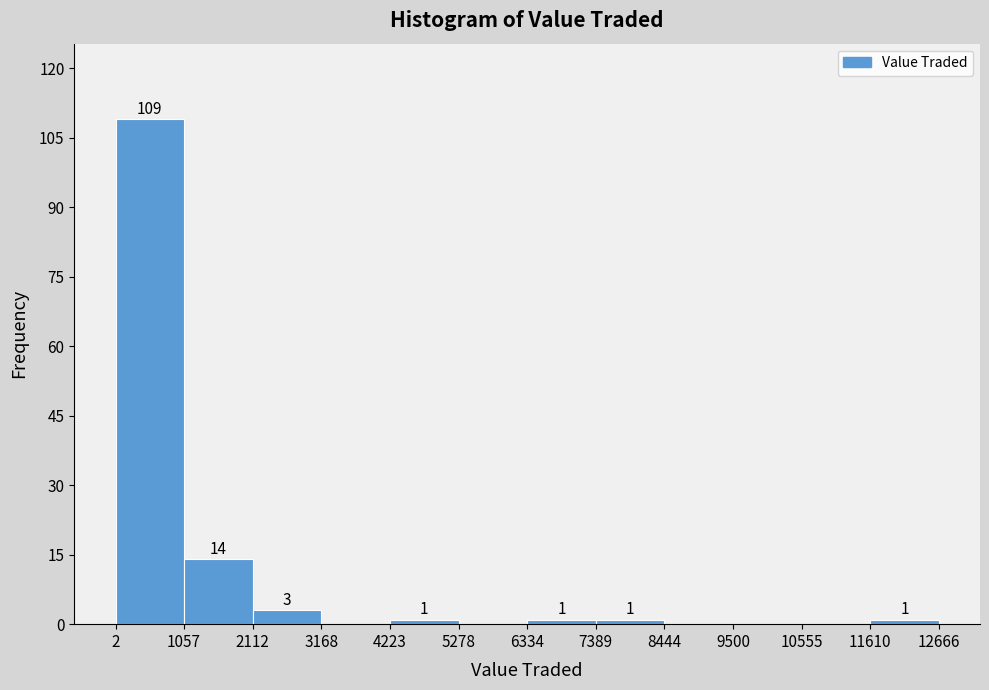

Which range on the x-axis has the tallest bar?

2 to 1057